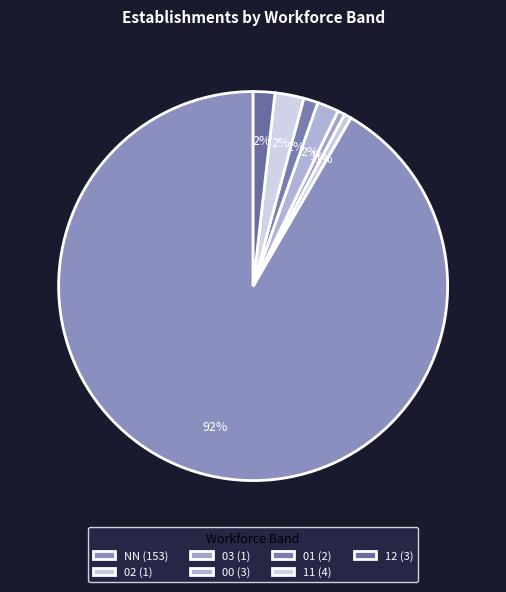

How many segments does this pie chart have?

7